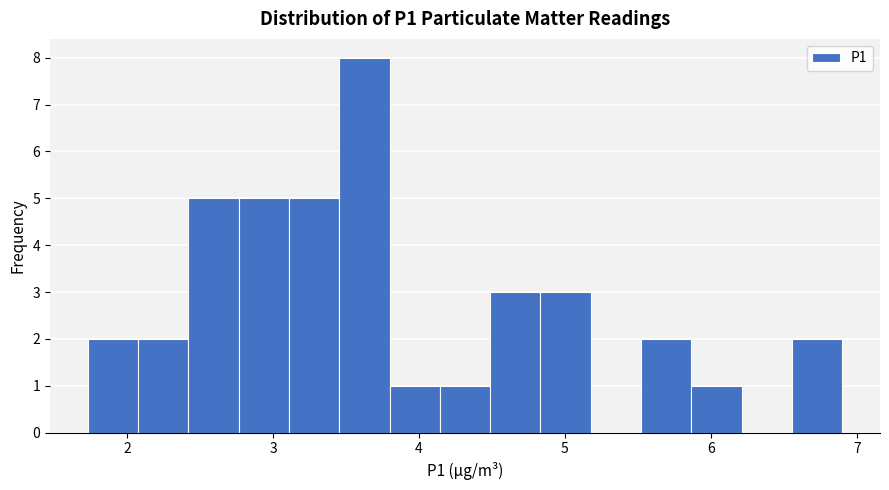

Around what value on the x-axis is the tallest bar? Give the approximate position of its centre, as read against the axis.

3.6